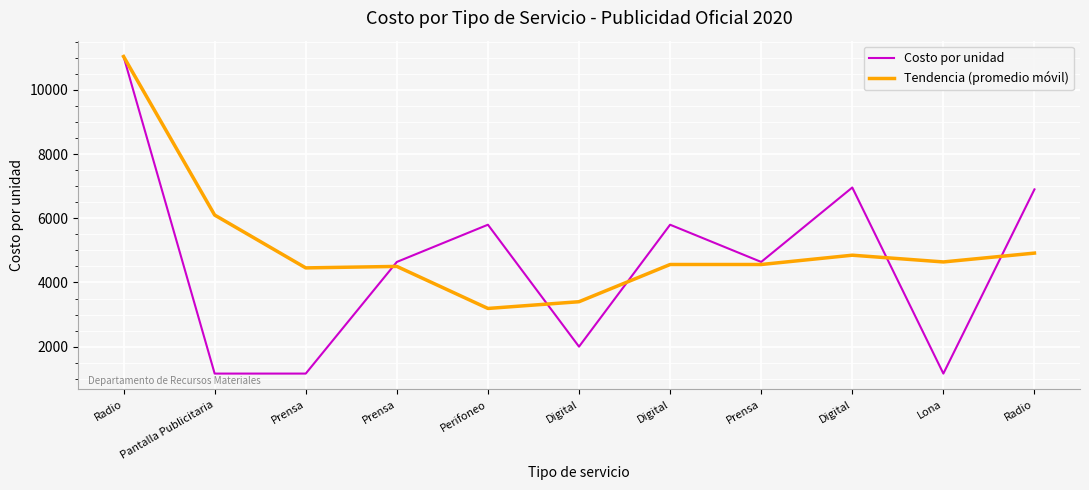

Rank the series by their average value, from lowest to highest.

Costo por unidad, Tendencia (promedio móvil)